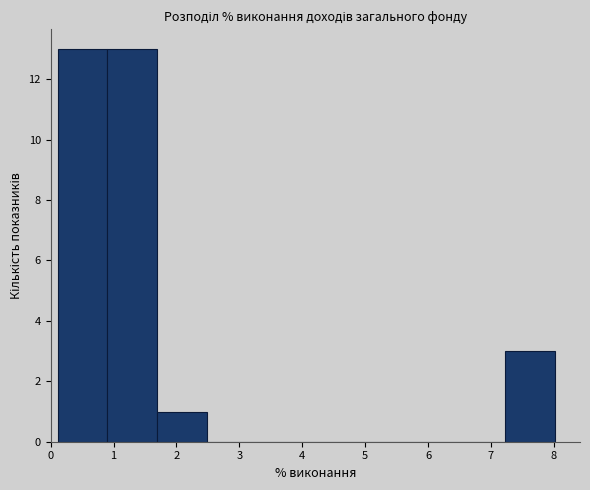

Reading left to right, transcribe this chart: for each bar, give the range it covers on the x-axis and its height. Neither the bar edges nor the heights are printed on the chart, so give them approximately, as read against the axes.

0.1 to 0.9: 13
0.9 to 1.7: 13
1.7 to 2.5: 1
2.5 to 3.3: 0
3.3 to 4.1: 0
4.1 to 4.9: 0
4.9 to 5.6: 0
5.6 to 6.4: 0
6.4 to 7.2: 0
7.2 to 8.0: 3